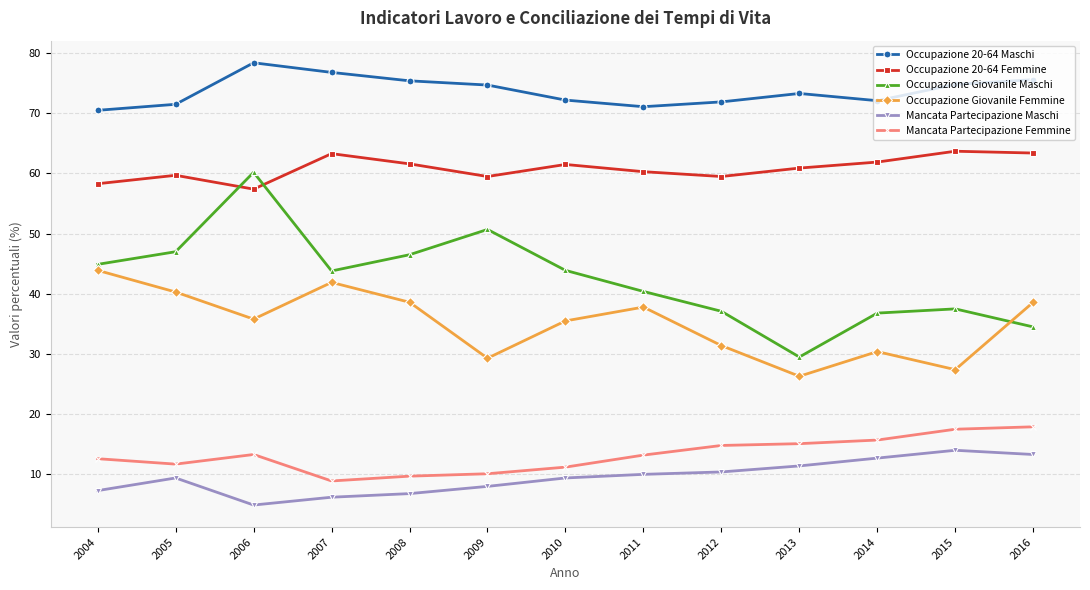

Rank the series at 2015 from lowest to highest value.

Mancata Partecipazione Maschi, Mancata Partecipazione Femmine, Occupazione Giovanile Femmine, Occupazione Giovanile Maschi, Occupazione 20-64 Femmine, Occupazione 20-64 Maschi